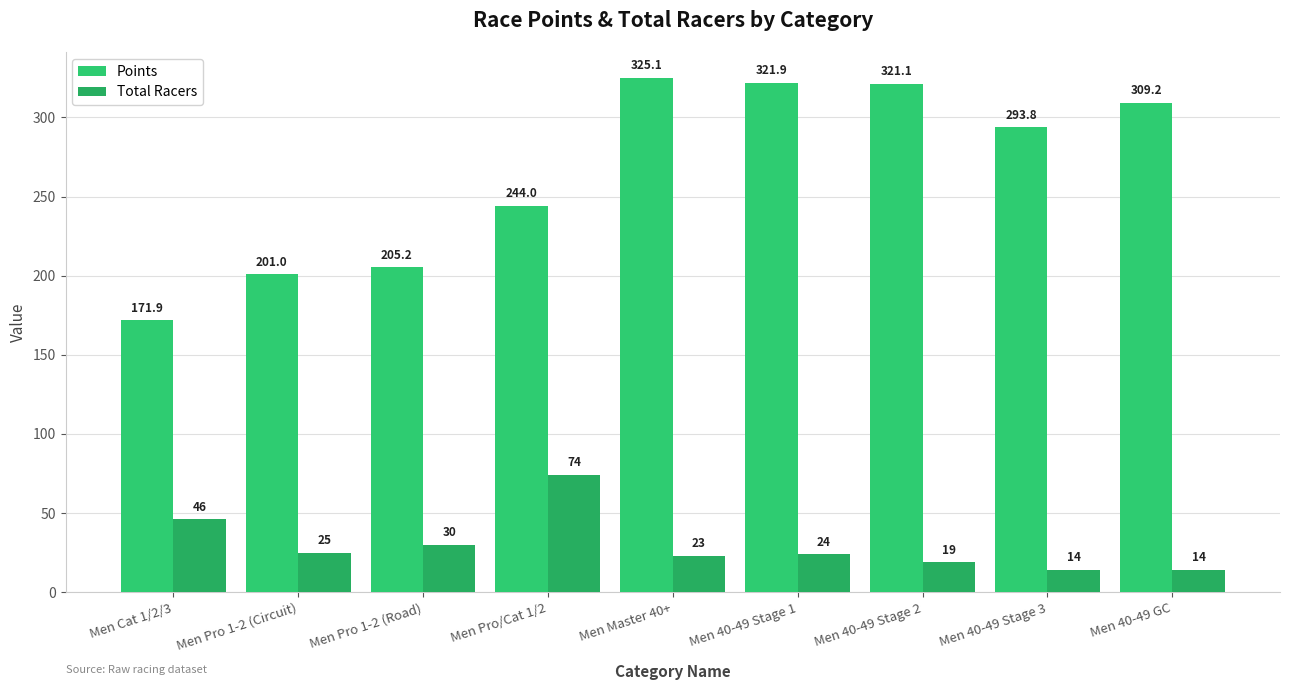

What position from the right is Men Master 40+?

5